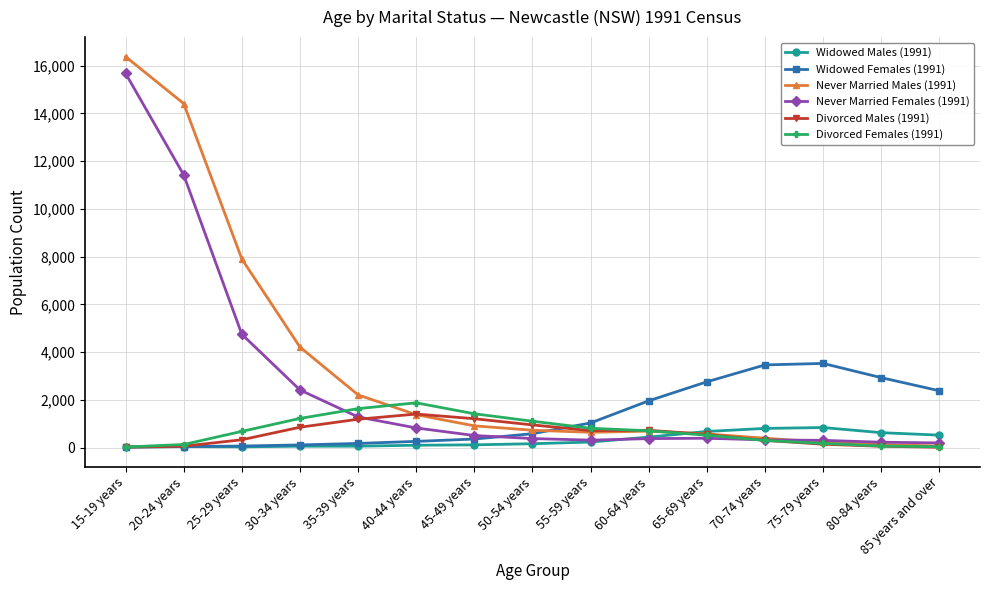

What value does the Widowed Females (1991) series have at 85 years and over, to the nearest 100?

2400